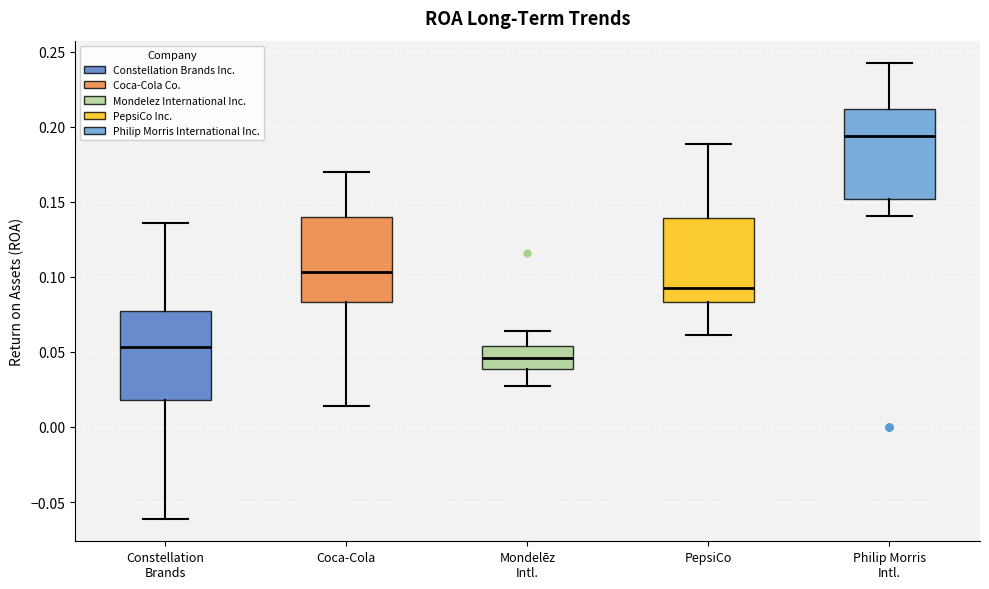

Reading left to right, transcribe this box plot: for each box, give where its median line is, the range the box spans, and where its two whiskers end, as read against the y-axis. The values are not printed on the chart, so give them approximately, as read against the axis.

Constellation Brands: median 0.055, box 0.020 to 0.075, whiskers -0.060 to 0.135
Coca-Cola: median 0.105, box 0.085 to 0.140, whiskers 0.015 to 0.170
Mondelēz Intl.: median 0.045, box 0.040 to 0.055, whiskers 0.025 to 0.065
PepsiCo: median 0.095, box 0.085 to 0.140, whiskers 0.060 to 0.190
Philip Morris Intl.: median 0.195, box 0.150 to 0.210, whiskers 0.140 to 0.240